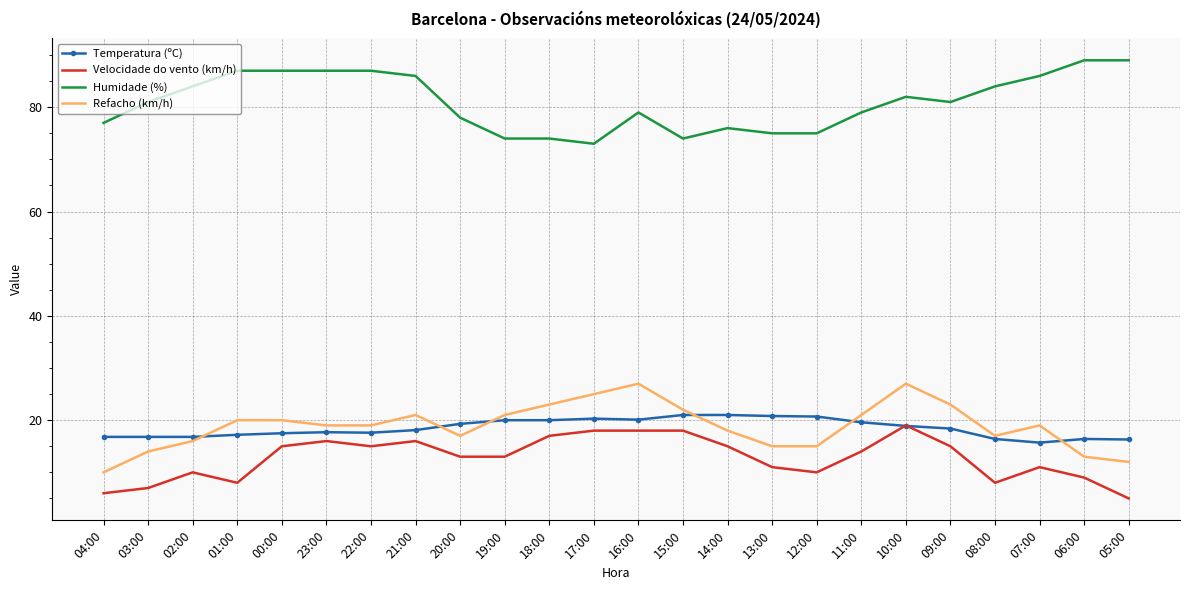

The Refacho (km/h) series shows 17.6 at 06:00. True or false?

False